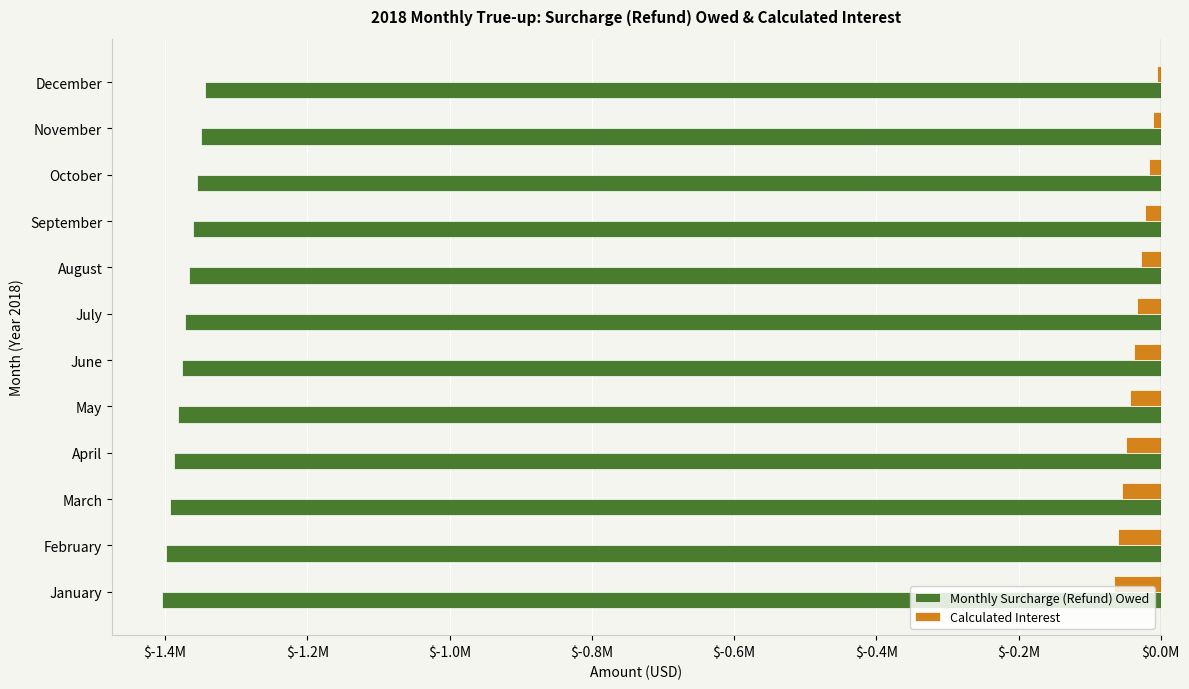

Reading left to right, transcribe all the data shown in this chart.

Monthly Surcharge (Refund) Owed: -1404335.9	-1398854.5	-1393373.1	-1387891.7	-1382410.3	-1376928.9	-1371447.5	-1365966.1	-1360484.7	-1355003.3	-1349521.9	-1344040.5
Calculated Interest: -65776.8	-60295.4	-54814.0	-49332.6	-43851.2	-38369.8	-32888.4	-27407.0	-21925.6	-16444.2	-10962.8	-5481.4